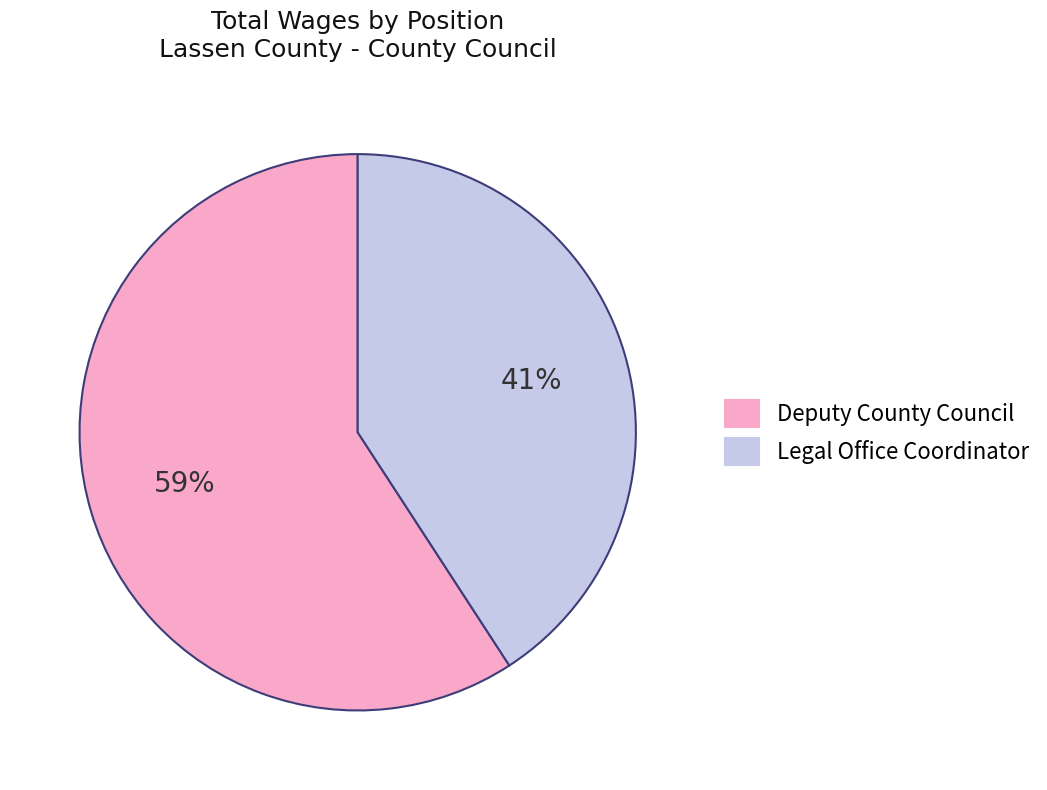

How many segments does this pie chart have?

2